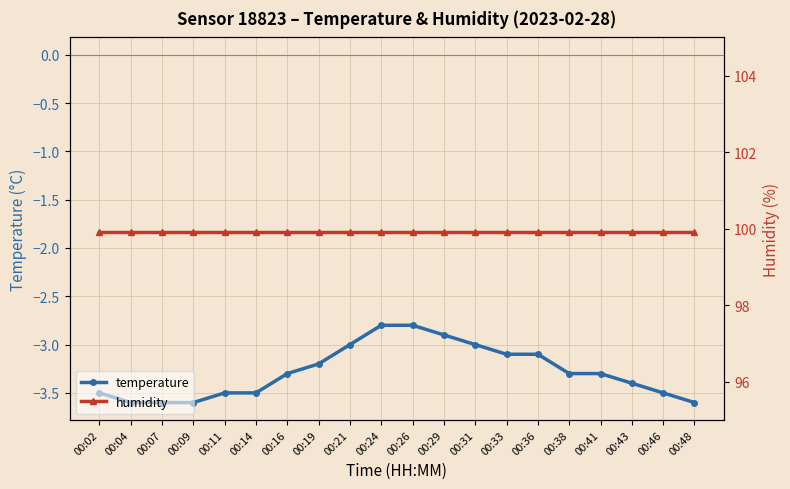

What are all the series names shown in the legend?

temperature, humidity